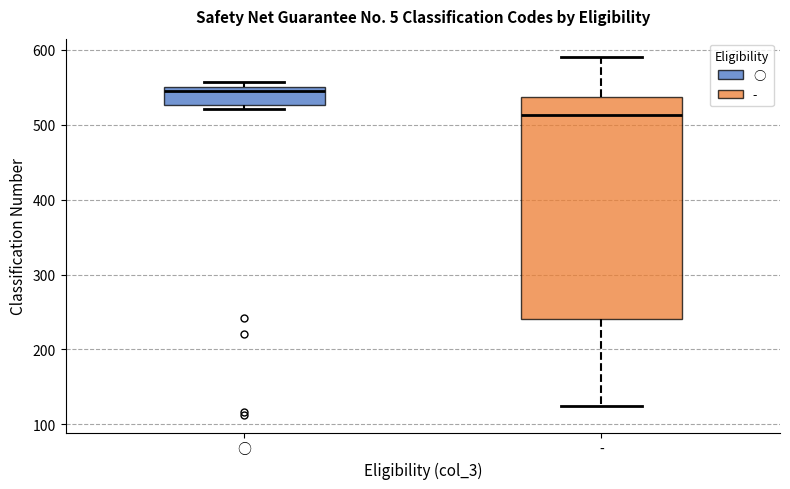

Reading left to right, transcribe this box plot: for each box, give where its median line is, the range the box spans, and where its two whiskers end, as read against the y-axis. The values are not printed on the chart, so give them approximately, as read against the axis.

○: median 550 (just below the box's upper edge), box 530 to 550, whiskers 520 to 560
-: median 510, box 240 to 540, whiskers 120 to 590